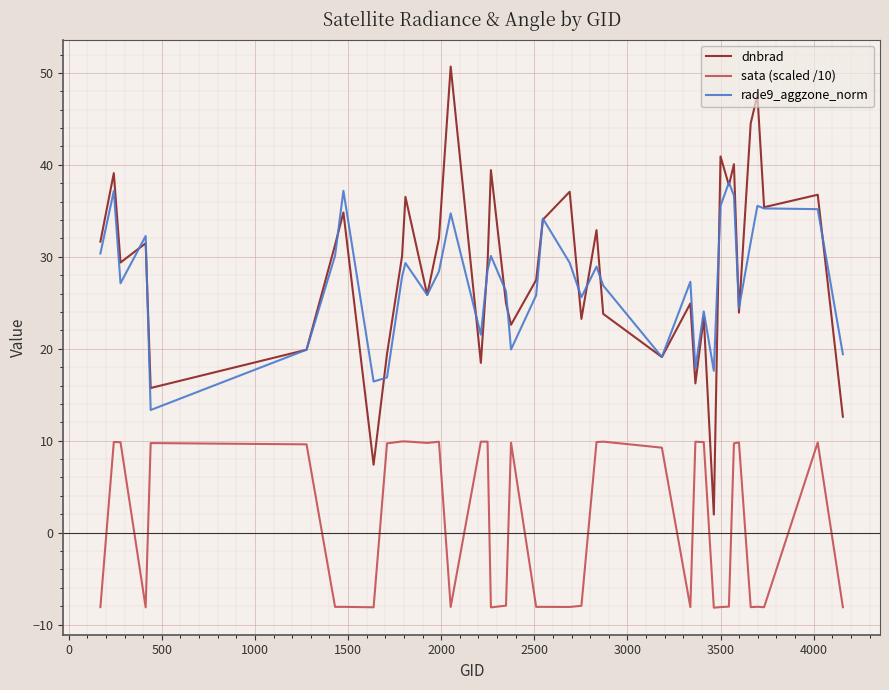

What are all the series names shown in the legend?

dnbrad, sata (scaled /10), rade9_aggzone_norm